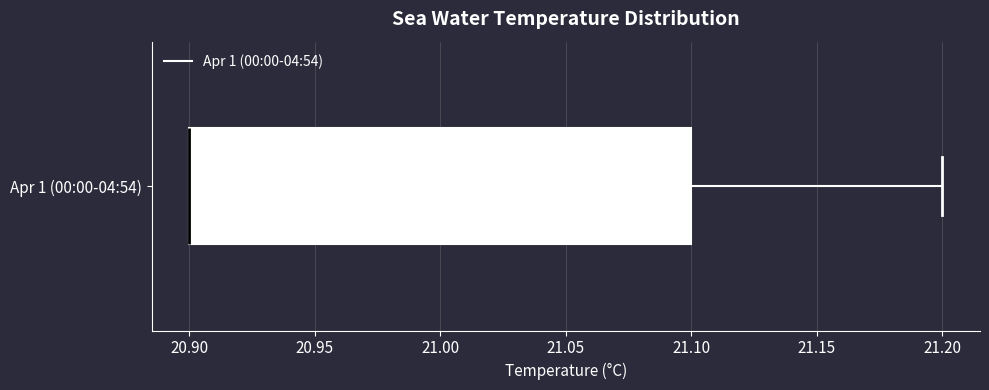

Transcribe this box plot: give where the median line is, the range the box spans, and where the two whiskers end, as read against the x-axis. The values are not printed on the chart, so give them approximately, as read against the axis.

median 20.9 (drawn on the box's left edge), box 20.9 to 21.1, whiskers 20.9 to 21.2